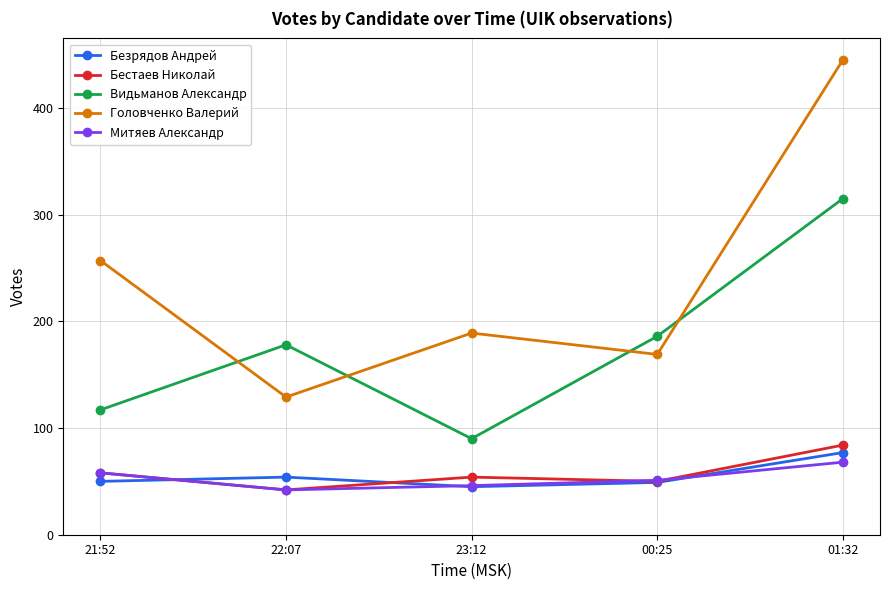

True or false: Головченко Валерий and Бестаев Николай intersect in this chart.

False